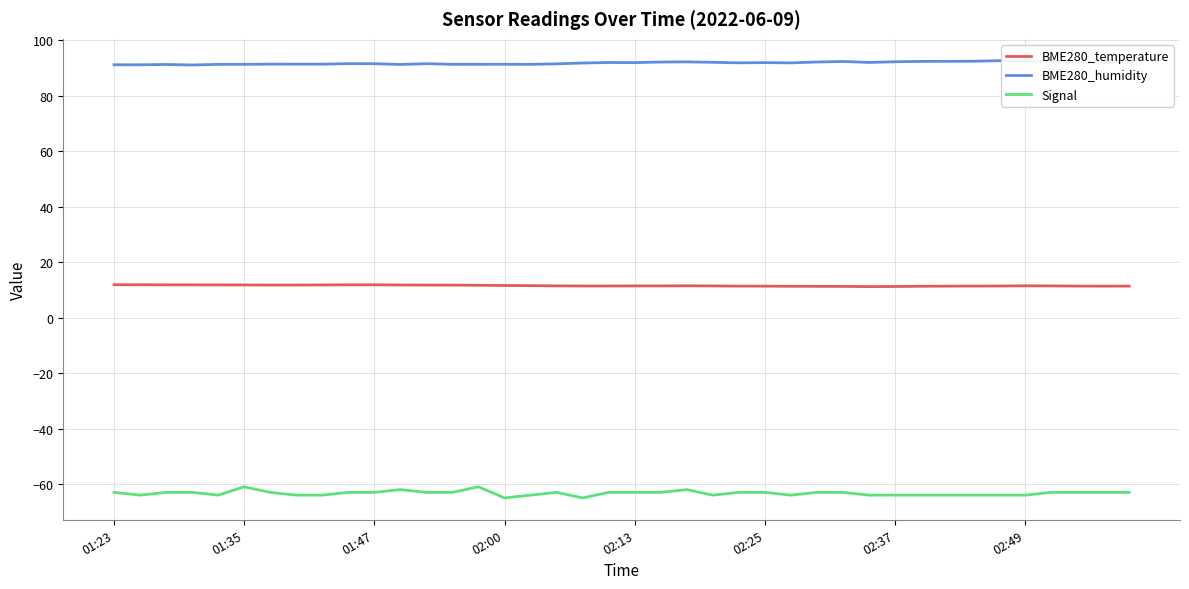

Does the chart display data point markers on the line(s)?

No